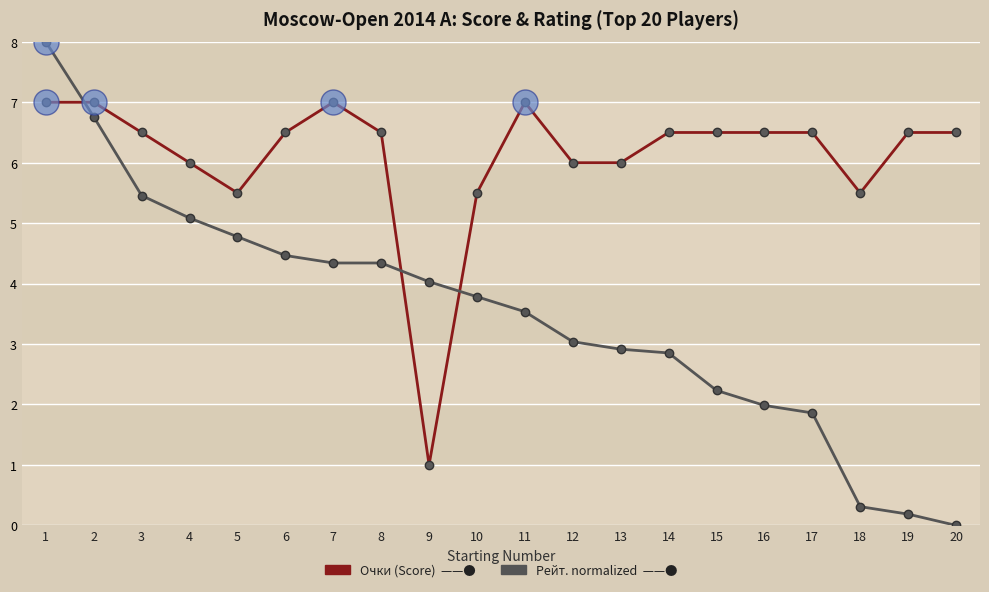

What is the total value across all series at 3?

12.0